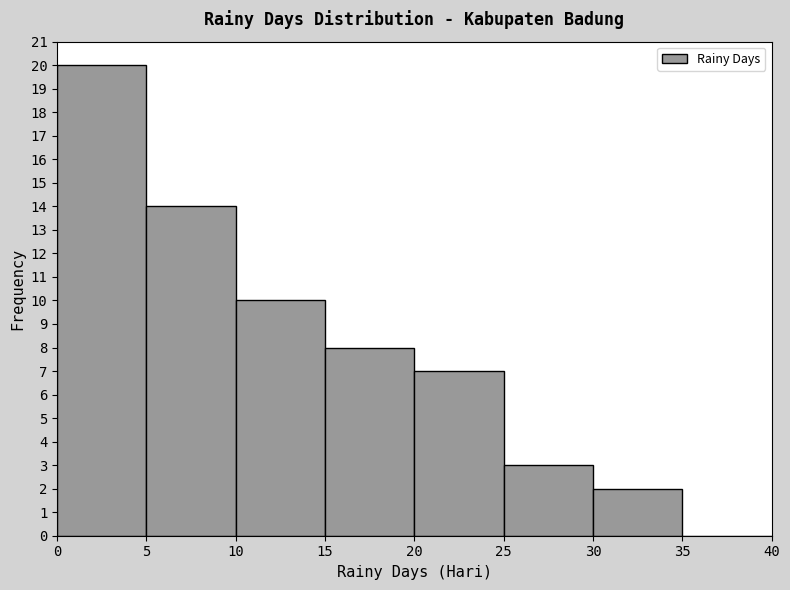

Reading left to right, transcribe this chart: for each bar, give the range it covers on the x-axis and its height. The values are not printed on the chart, so give them approximately, as read against the axis.

0 to 5: 20
5 to 10: 14
10 to 15: 10
15 to 20: 8
20 to 25: 7
25 to 30: 3
30 to 35: 2
35 to 40: 0